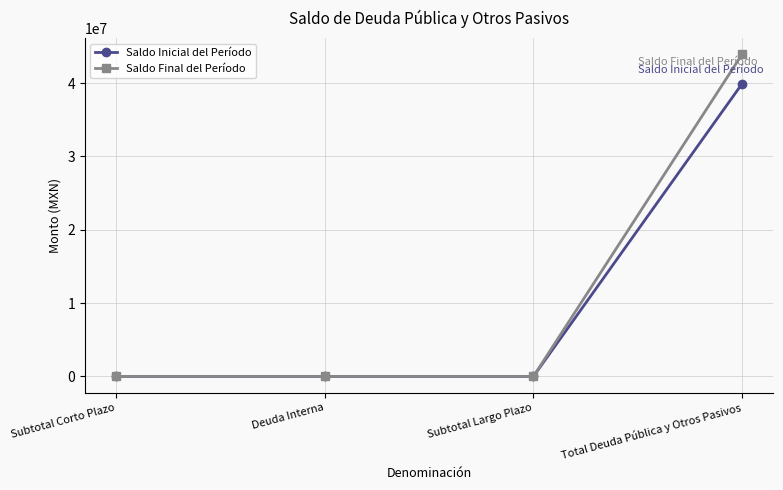

What is the value of the Saldo Final del Período point at the 4th from the left?

43922747.3